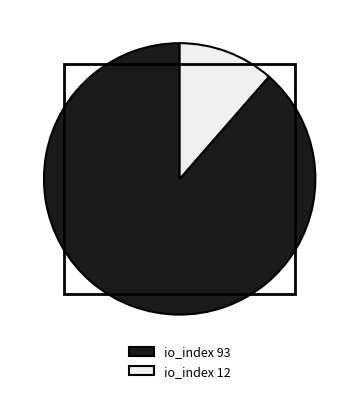

Count the number of slices in the pie.

2